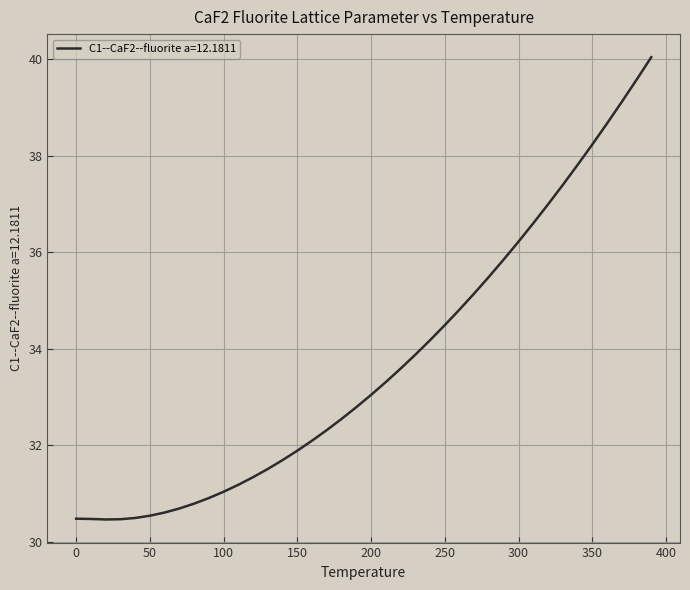

Does the chart display data point markers on the line(s)?

No